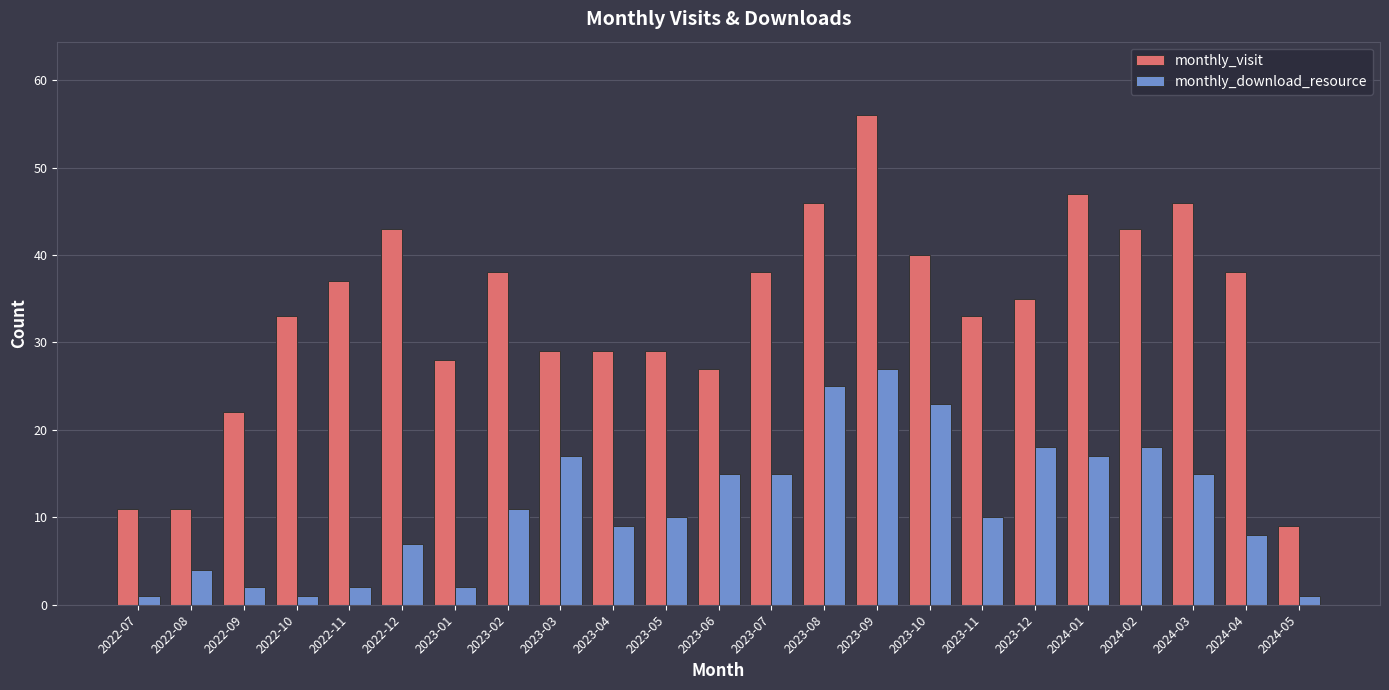

The monthly_visit series shows 11 at 2022-08. True or false?

True